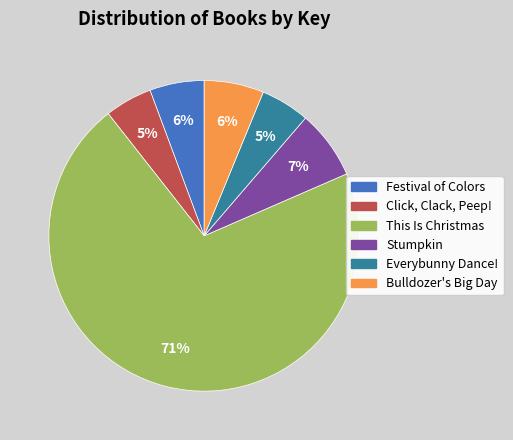

What is the majority slice?

This Is Christmas